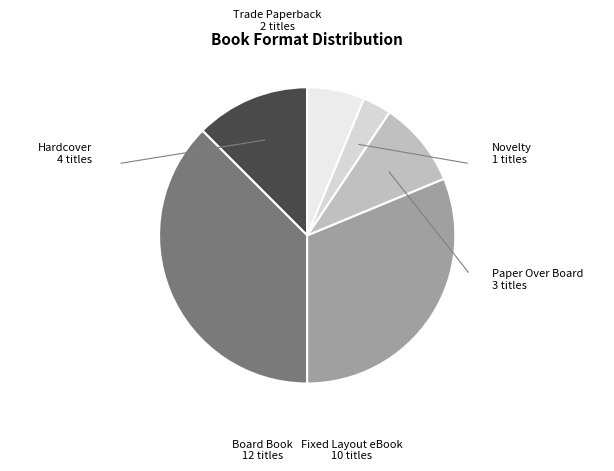

Between Novelty and Paper Over Board, which is larger?

Paper Over Board